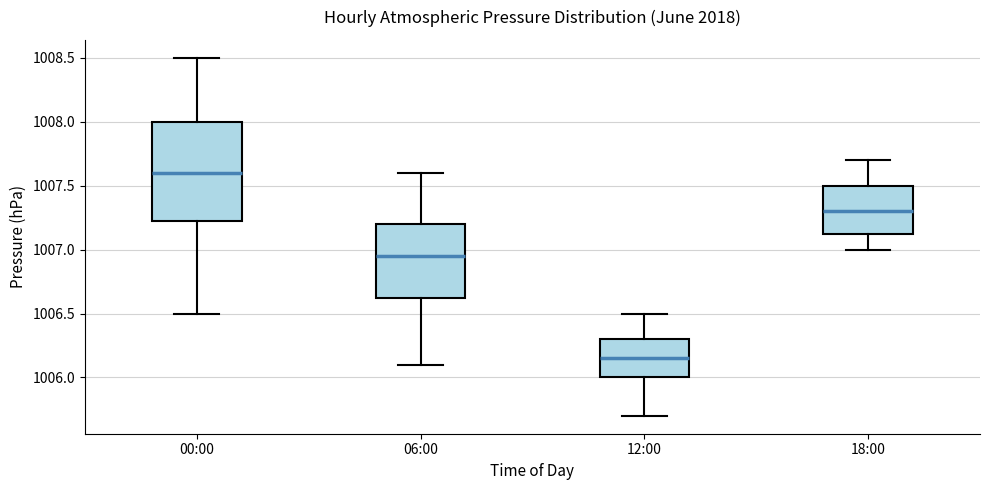

Reading left to right, transcribe this box plot: for each box, give where its median line is, the range the box spans, and where its two whiskers end, as read against the y-axis. The values are not printed on the chart, so give them approximately, as read against the axis.

00:00: median 1007.60, box 1007.25 to 1008.00, whiskers 1006.50 to 1008.50
06:00: median 1006.95, box 1006.65 to 1007.20, whiskers 1006.10 to 1007.60
12:00: median 1006.15, box 1006.00 to 1006.30, whiskers 1005.70 to 1006.50
18:00: median 1007.30, box 1007.15 to 1007.50, whiskers 1007.00 to 1007.70